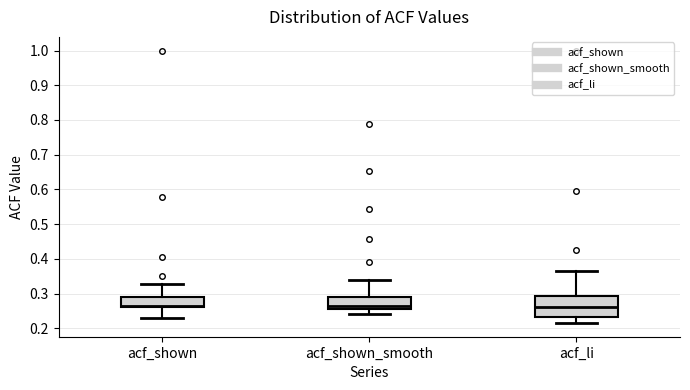

Reading left to right, read every box against the y-axis: the position of its median line, the range the box covers, and the ends of its whiskers. The values are not printed on the chart, so give them approximately, as read against the axis.

acf_shown: median 0.27, box 0.26 to 0.29, whiskers 0.23 to 0.33
acf_shown_smooth: median 0.26, box 0.25 to 0.29, whiskers 0.24 to 0.34
acf_li: median 0.26, box 0.23 to 0.29, whiskers 0.22 to 0.36